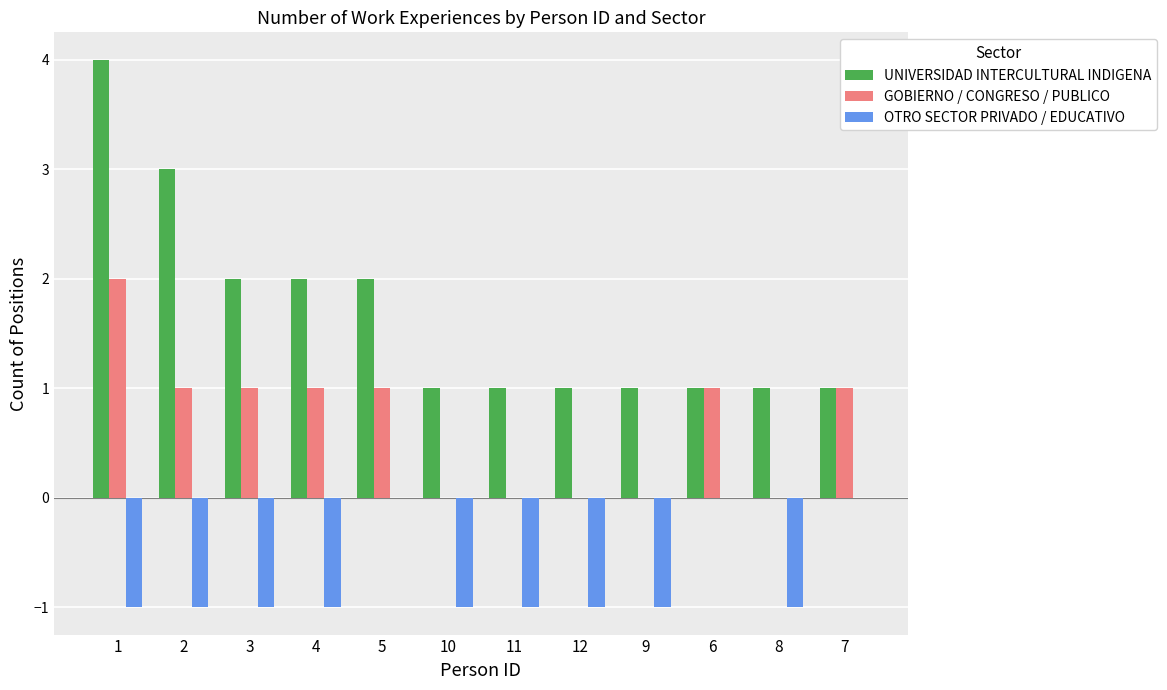

Which series has the largest total across all categories?

UNIVERSIDAD INTERCULTURAL INDIGENA